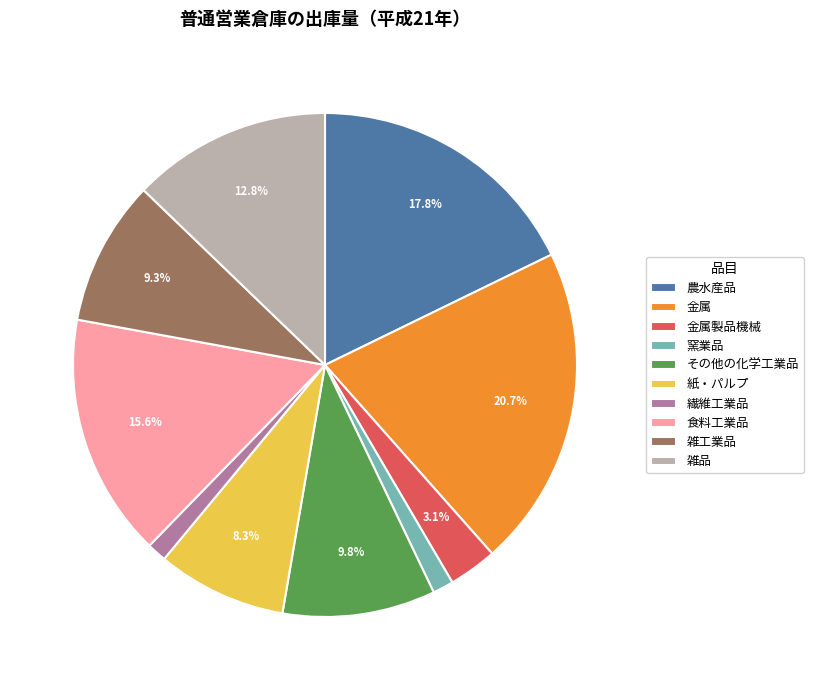

Which slice is the largest?

金属